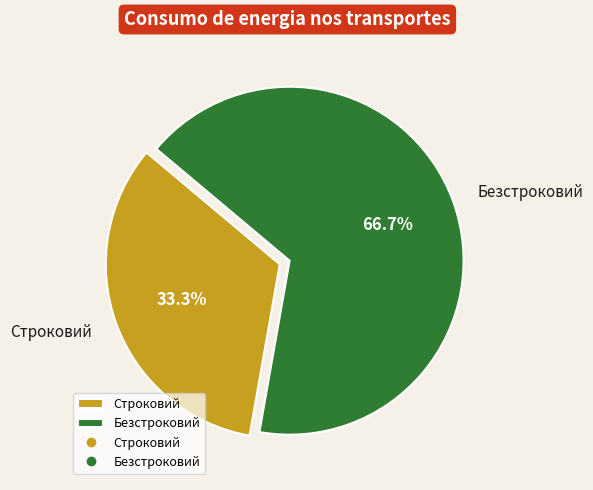

Is there any slice that represents more than half of the pie?

Yes